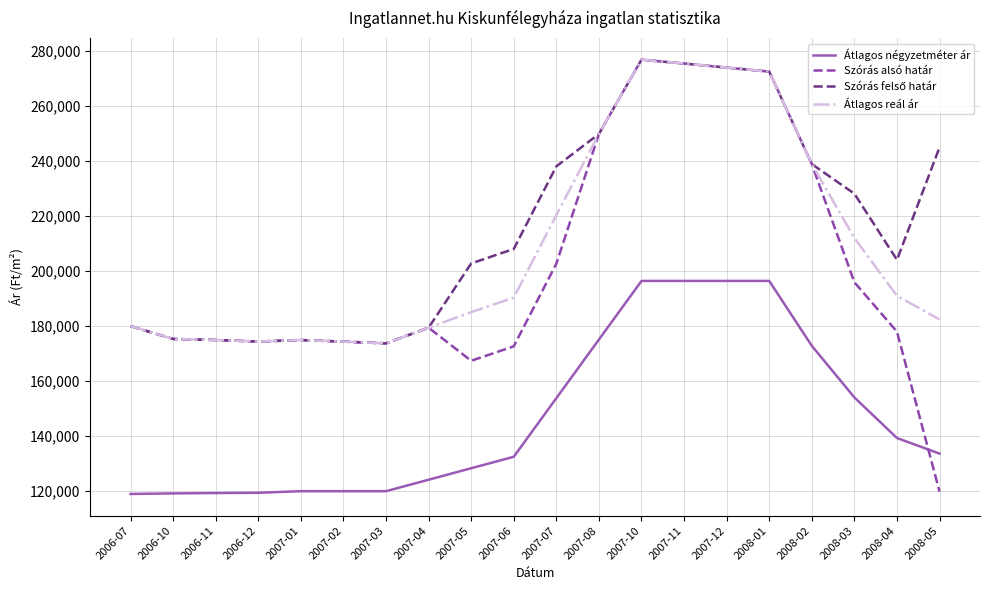

Is the value of Szórás alsó határ at 2007-03 greater than the value of Átlagos négyzetméter ár at 2007-07?

Yes